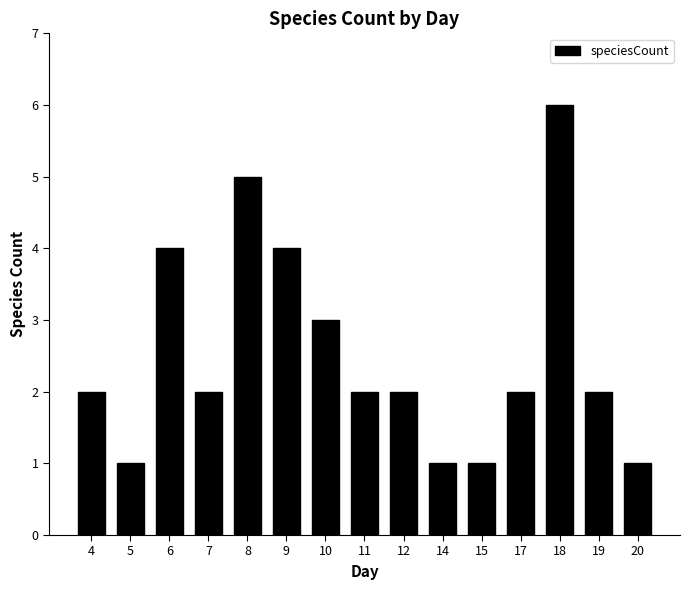

What is the ratio of the value at 9 to the value at 12?

2.0